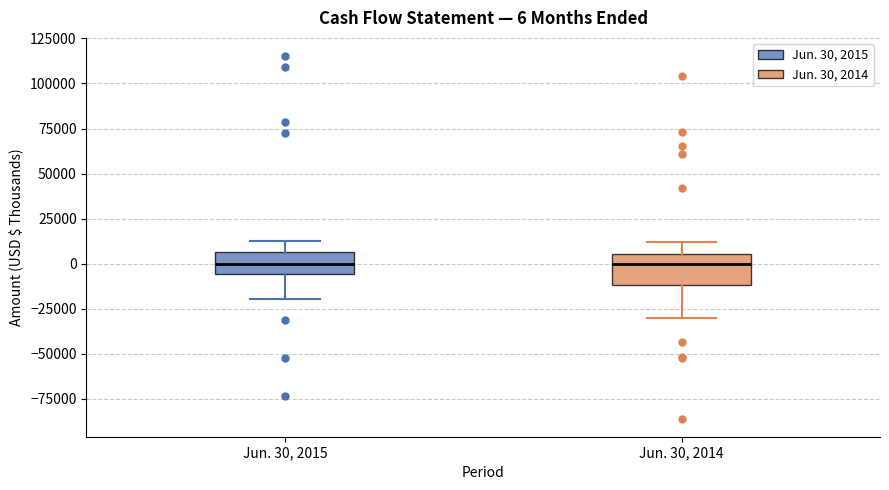

Comparing the boxes themselves (not the whiskers), which one is the tallest?

Jun. 30, 2014